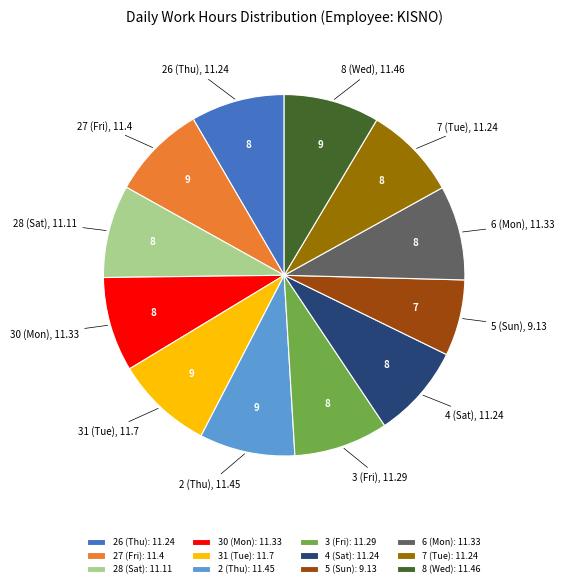

Is the sum of 31 (Tue) and 28 (Sat) greater than half?

No